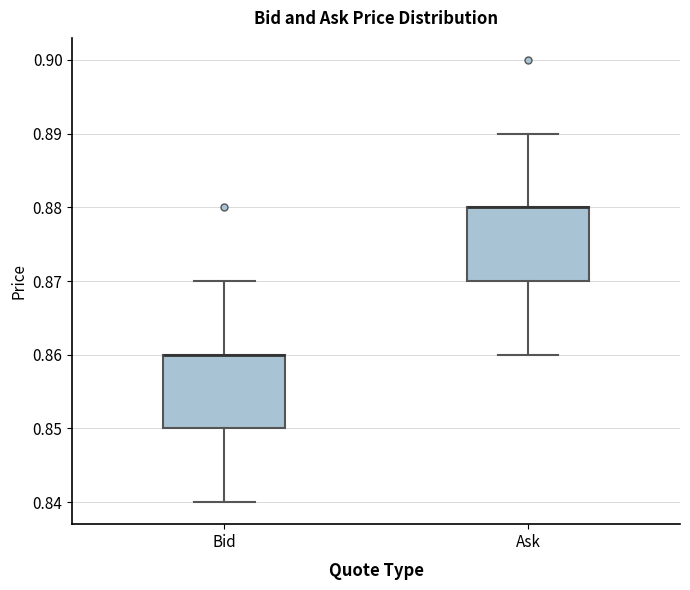

Reading left to right, transcribe this box plot: for each box, give where its median line is, the range the box spans, and where its two whiskers end, as read against the y-axis. The values are not printed on the chart, so give them approximately, as read against the axis.

Bid: median 0.86 (drawn on the box's upper edge), box 0.85 to 0.86, whiskers 0.84 to 0.87
Ask: median 0.88 (drawn on the box's upper edge), box 0.87 to 0.88, whiskers 0.86 to 0.89